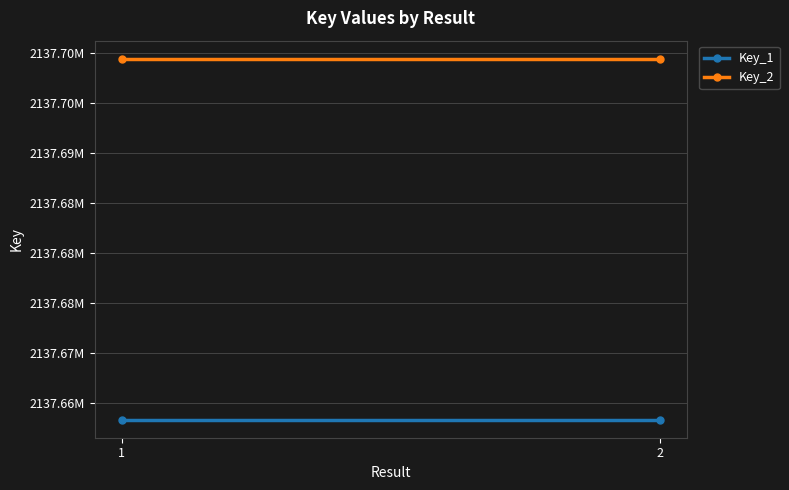

What is the value of the Key_2 point at the 2nd from the left?

2137699413